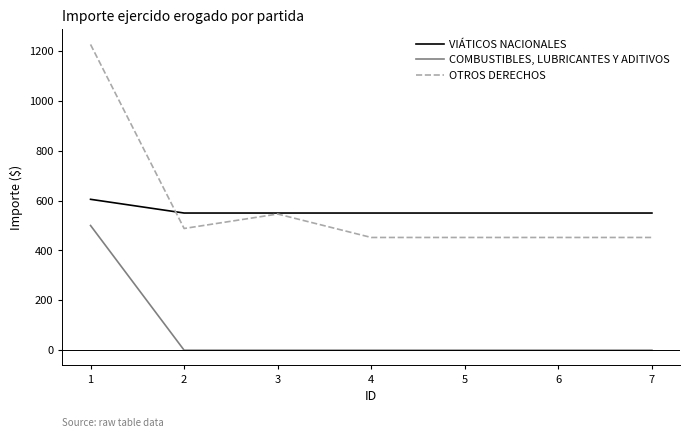

List the series in order of their peak value, highest first.

OTROS DERECHOS, VIÁTICOS NACIONALES, COMBUSTIBLES, LUBRICANTES Y ADITIVOS